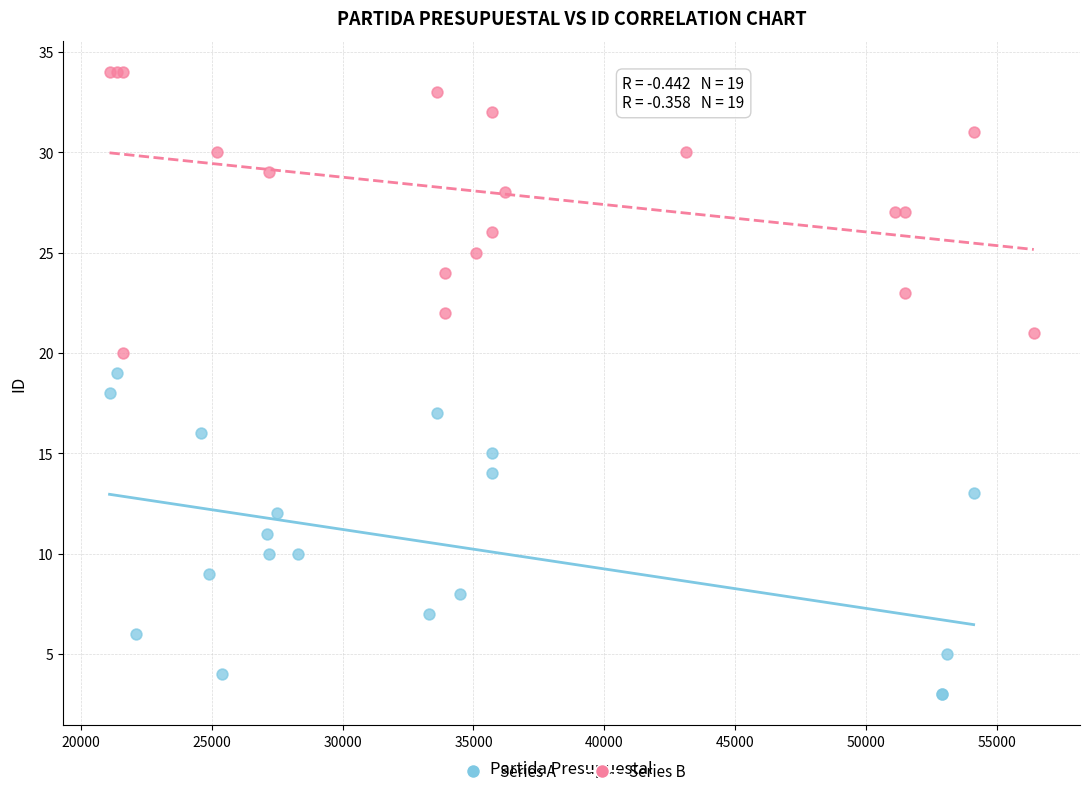

Which series has the widest spread of Y values?

Series A